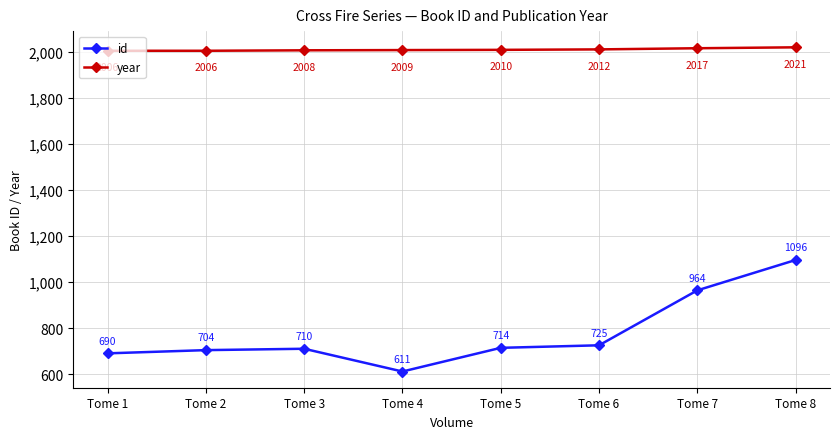

Reading right to left, transcribe all the data shown in this chart.

id: Tome 8=1096	Tome 7=964	Tome 6=725	Tome 5=714	Tome 4=611	Tome 3=710	Tome 2=704	Tome 1=690
year: Tome 8=2021	Tome 7=2017	Tome 6=2012	Tome 5=2010	Tome 4=2009	Tome 3=2008	Tome 2=2006	Tome 1=2006